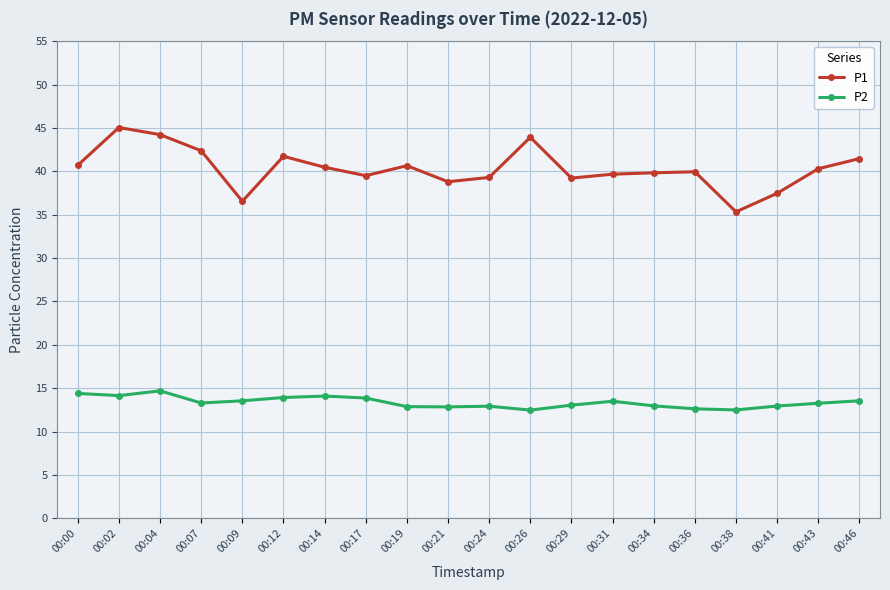

True or false: P2 and P1 intersect in this chart.

False